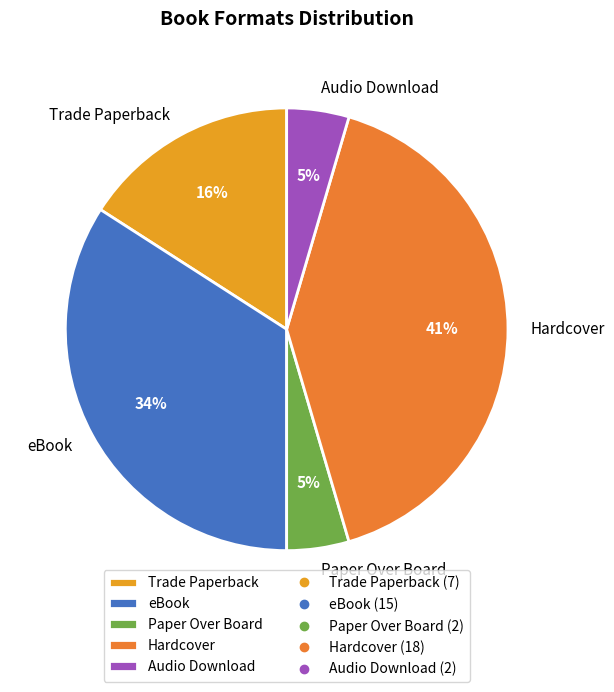

What is the largest slice in the pie chart?

Hardcover